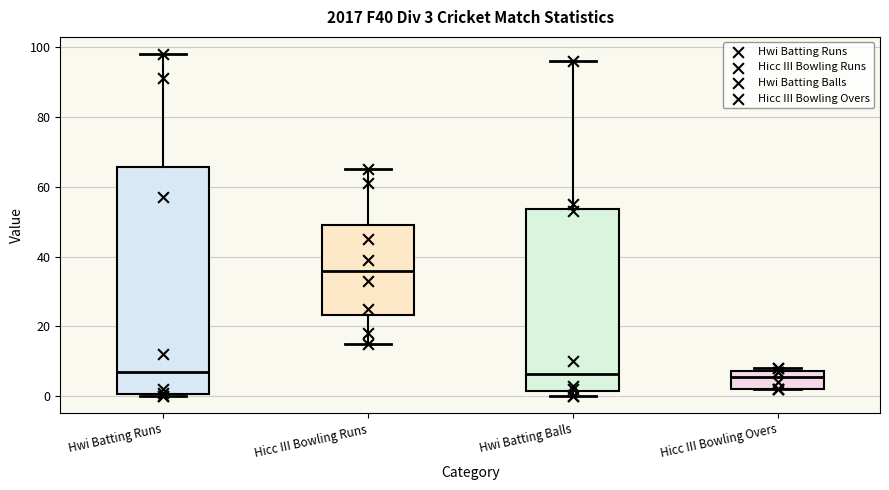

Which box is the tallest, from its lower edge to its upper edge?

Hwi Batting Runs